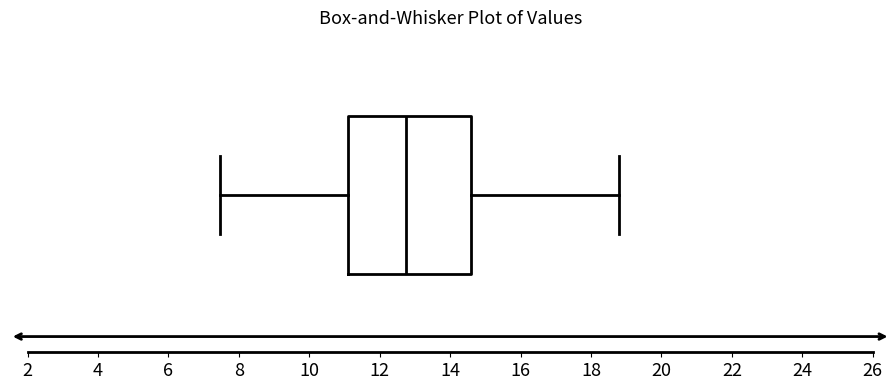

Read this box plot against the x-axis: the position of the median line, the range covered by the box, and the ends of both whiskers. The values are not printed on the chart, so give them approximately, as read against the axis.

median 12.8, box 11.0 to 14.6, whiskers 7.4 to 18.8